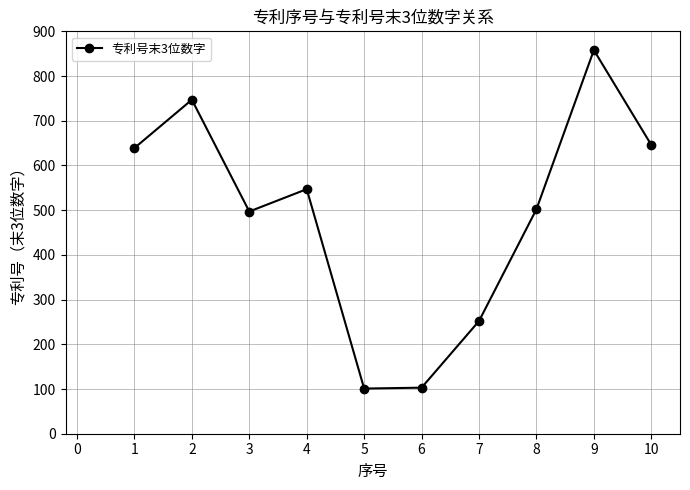

At which category does the chart reach its peak across all series?

9